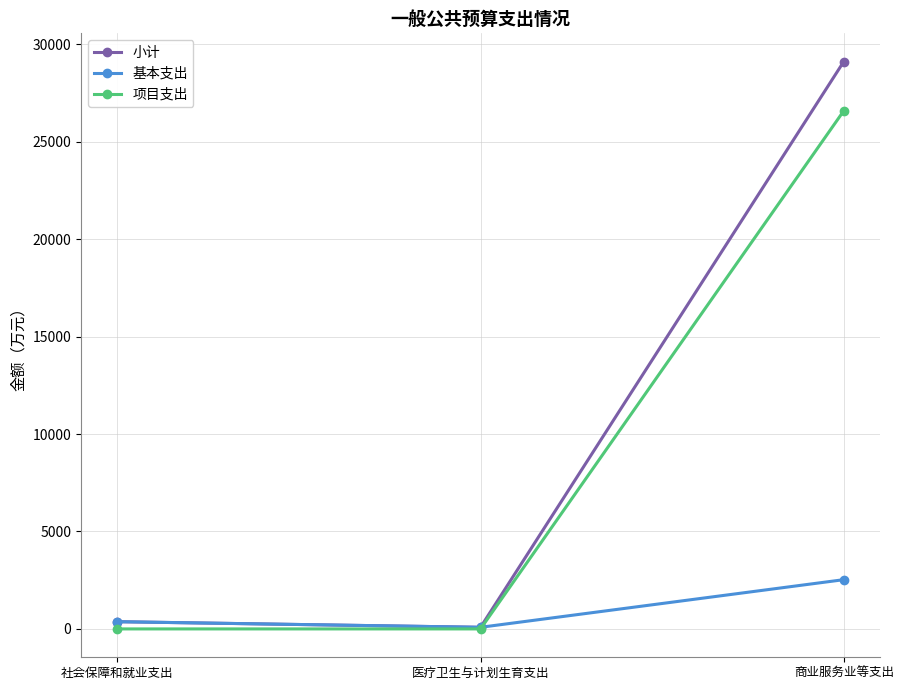

How many data points in 小计 are less than 370?

1